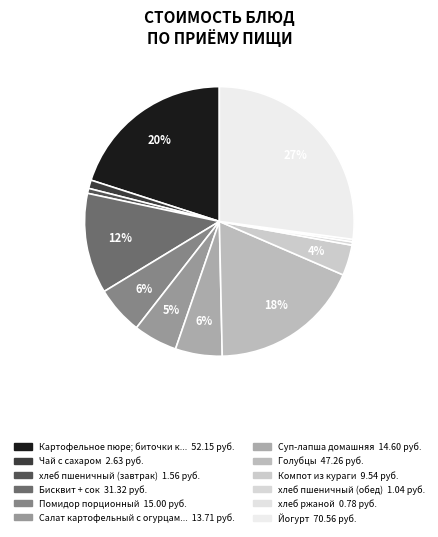

How many slices are in this pie chart?

12